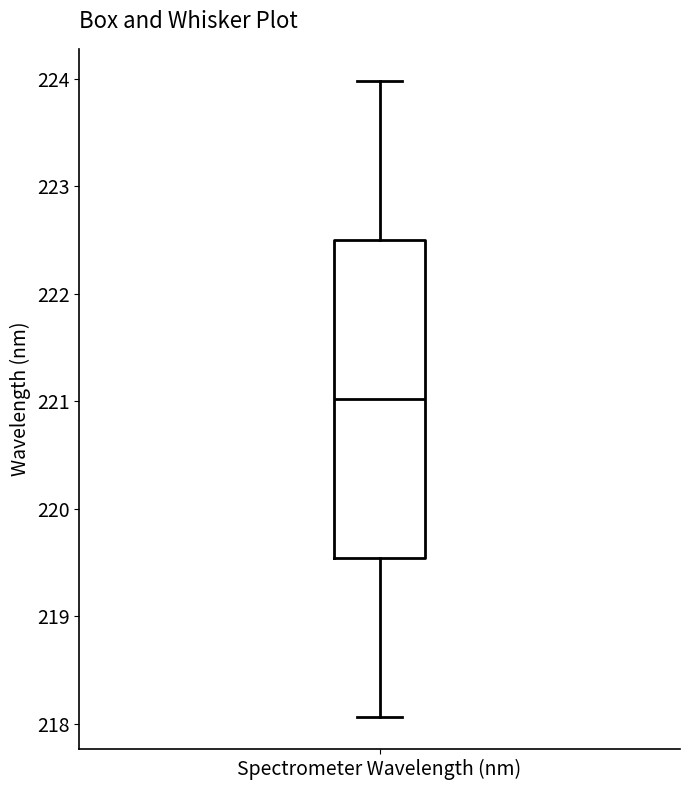

Transcribe this box plot: give where the median line is, the range the box spans, and where the two whiskers end, as read against the y-axis. The values are not printed on the chart, so give them approximately, as read against the axis.

median 221.0, box 219.5 to 222.5, whiskers 218.1 to 224.0